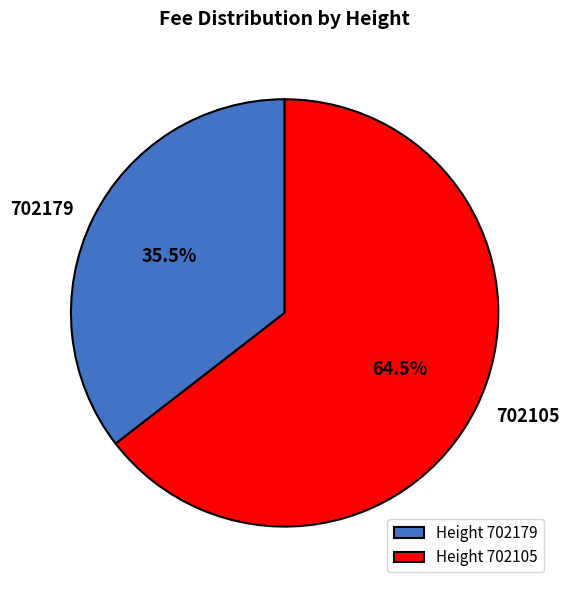

Is there any slice that represents more than half of the pie?

Yes